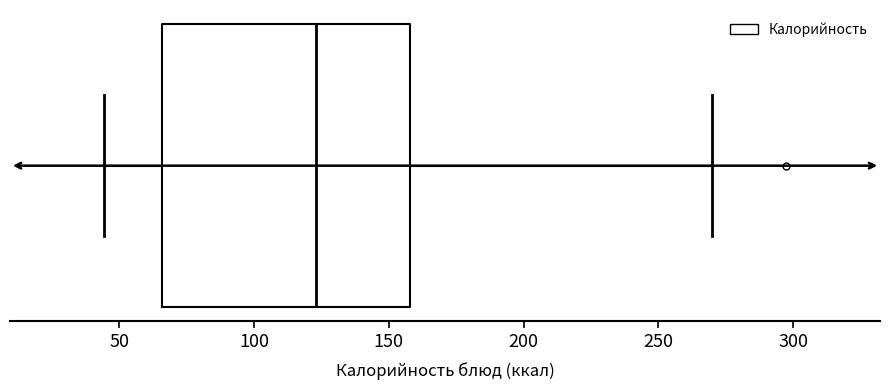

Read this box plot against the x-axis: the position of the median line, the range covered by the box, and the ends of both whiskers. The values are not printed on the chart, so give them approximately, as read against the axis.

median 125, box 65 to 160, whiskers 45 to 270